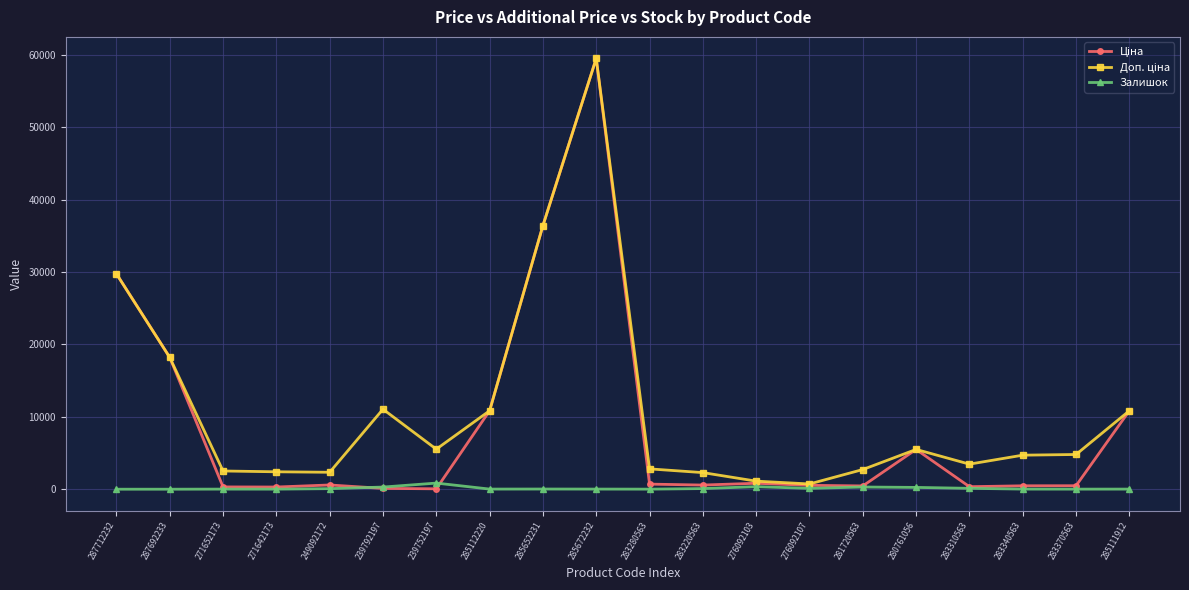

In Залишок, how many points are higher than both neighbors (excluding endpoints)?

5